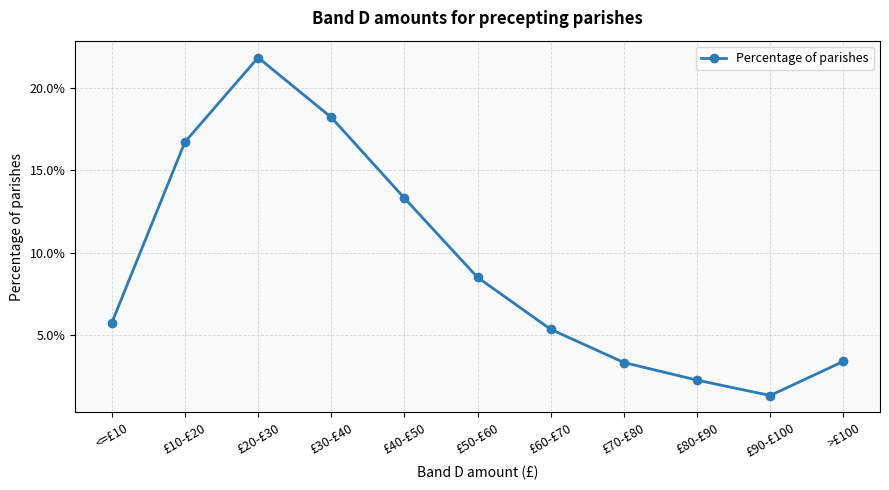

True or false: the data shows 0.0 at £10-£20.

False